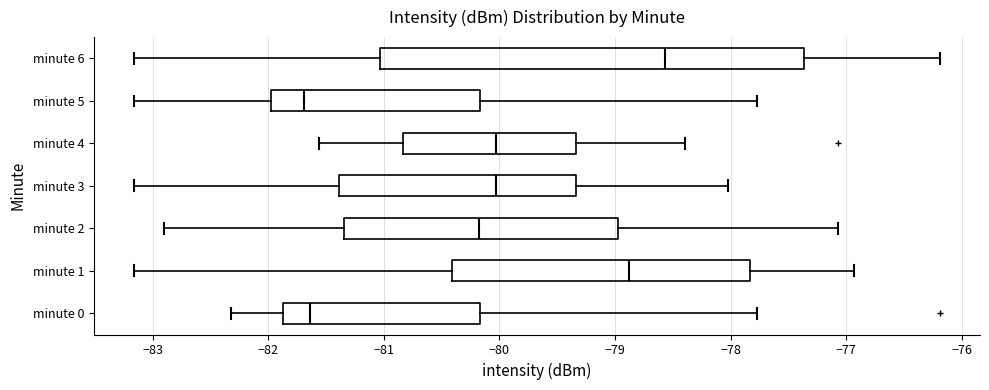

Reading bottom to top, transcribe this box plot: for each box, give where its median line is, the range the box spans, and where its two whiskers end, as read against the x-axis. The values are not printed on the chart, so give them approximately, as read against the axis.

minute 0: median -81.6, box -81.9 to -80.2, whiskers -82.3 to -77.8
minute 1: median -78.9, box -80.4 to -77.8, whiskers -83.2 to -76.9
minute 2: median -80.2, box -81.3 to -79.0, whiskers -82.9 to -77.1
minute 3: median -80.0, box -81.4 to -79.3, whiskers -83.2 to -78.0
minute 4: median -80.0, box -80.8 to -79.3, whiskers -81.6 to -78.4
minute 5: median -81.7, box -82.0 to -80.2, whiskers -83.2 to -77.8
minute 6: median -78.6, box -81.0 to -77.4, whiskers -83.2 to -76.2